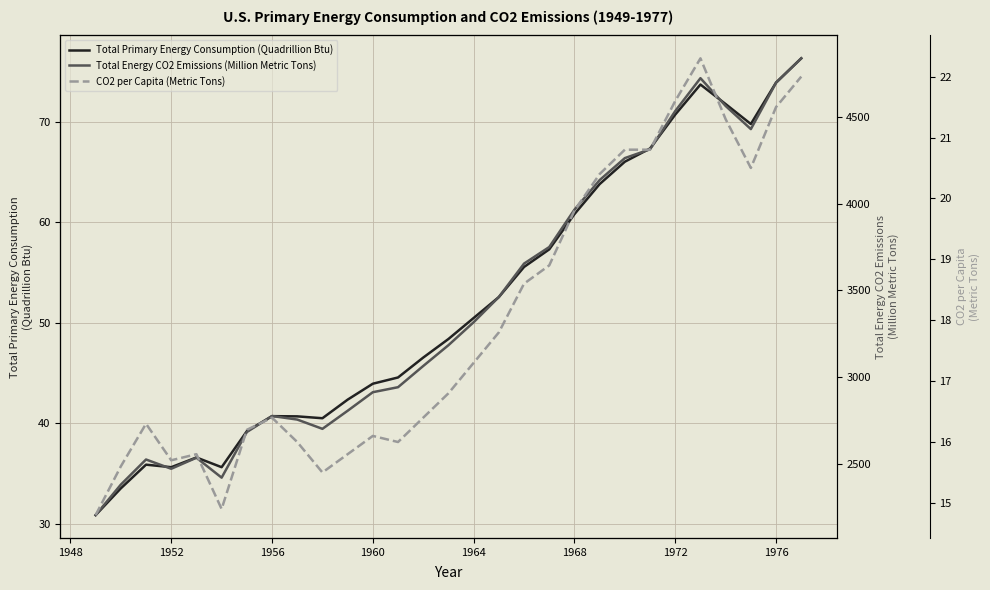

What is the minimum value for Total Primary Energy Consumption (Quadrillion Btu)?

30.9